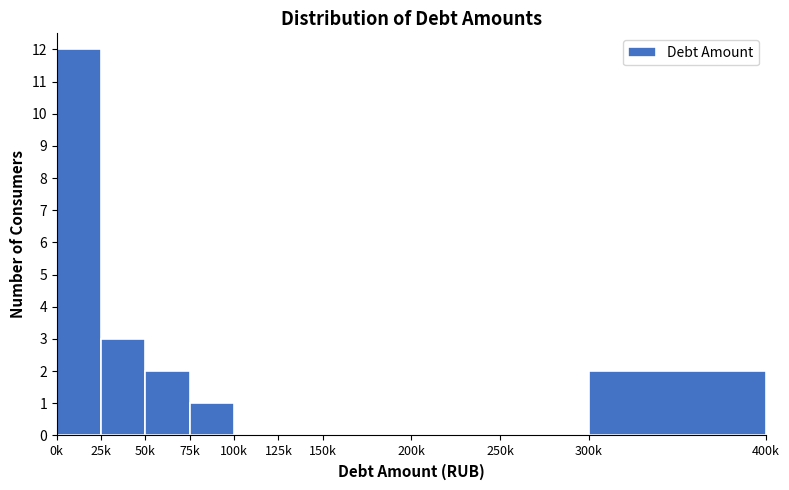

Reading left to right, transcribe all the data shown in this chart.

0k=12	25k=3	50k=2	75k=1	100k=0	125k=0	150k=0	200k=0	250k=0	300k=2